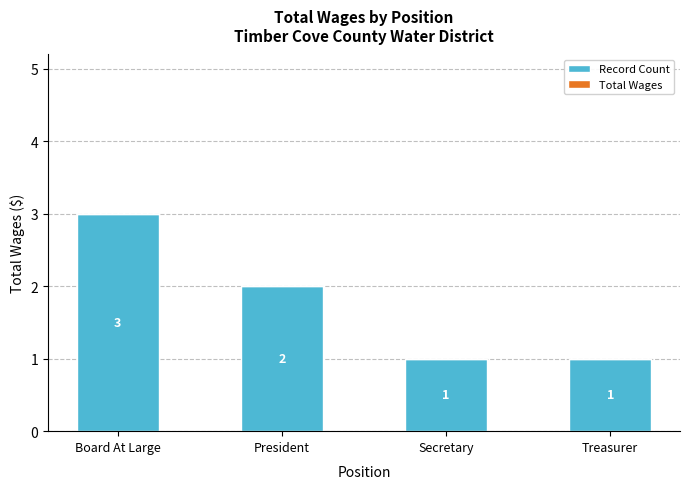

What is the value of the 2nd bar from the left?

2